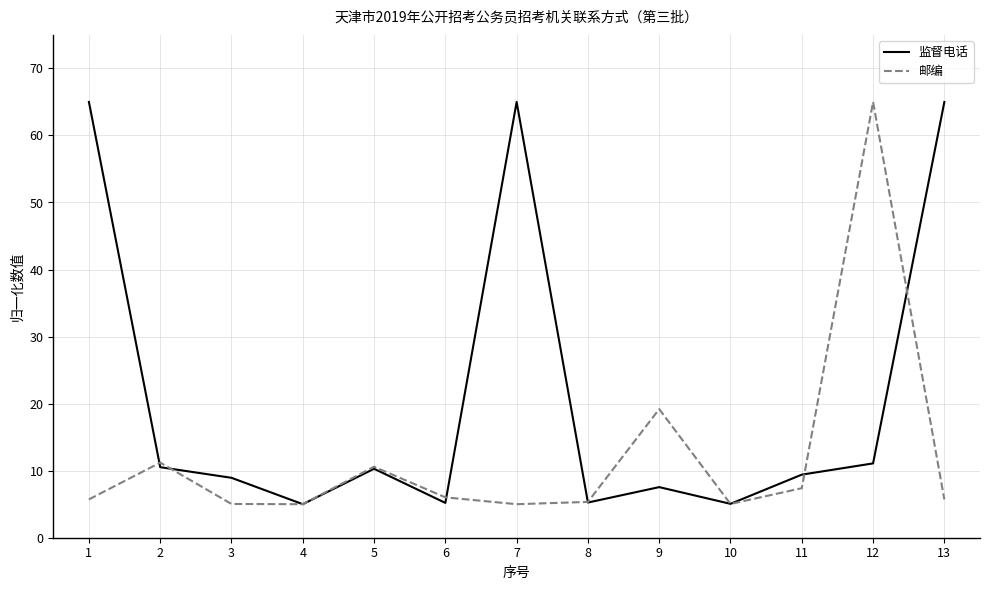

True or false: 邮编 has more than 2 points higher than both neighbors.

True